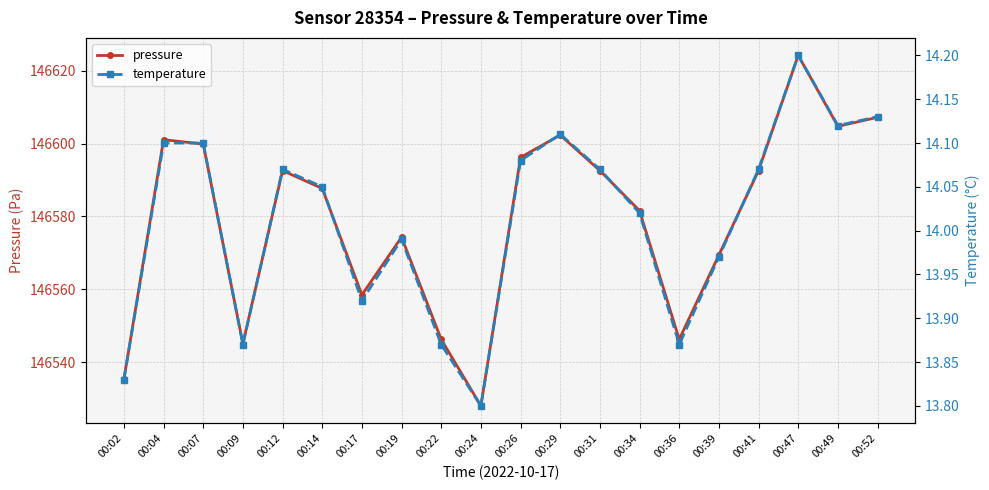

What are all the series names shown in the legend?

pressure, temperature